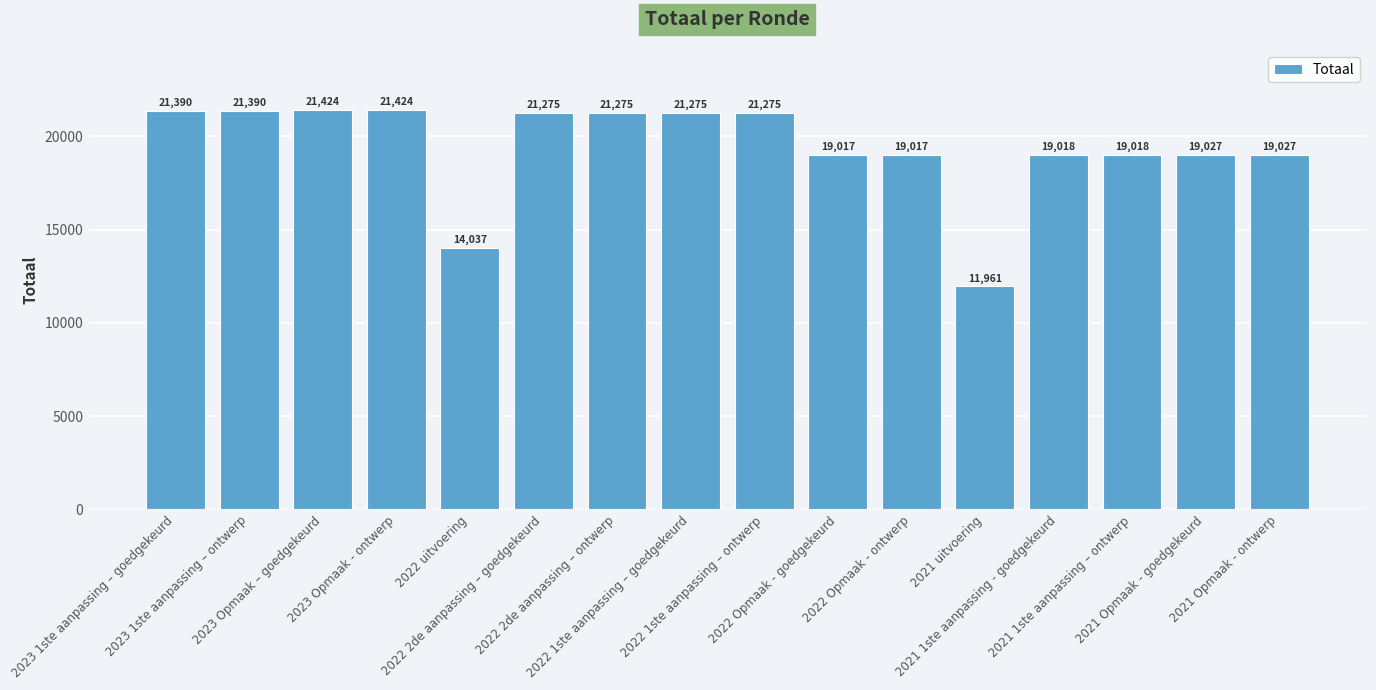

Reading left to right, extract all data points from this chart.

21390	21390	21424	21424	14037	21275	21275	21275	21275	19017	19017	11961	19018	19018	19027	19027